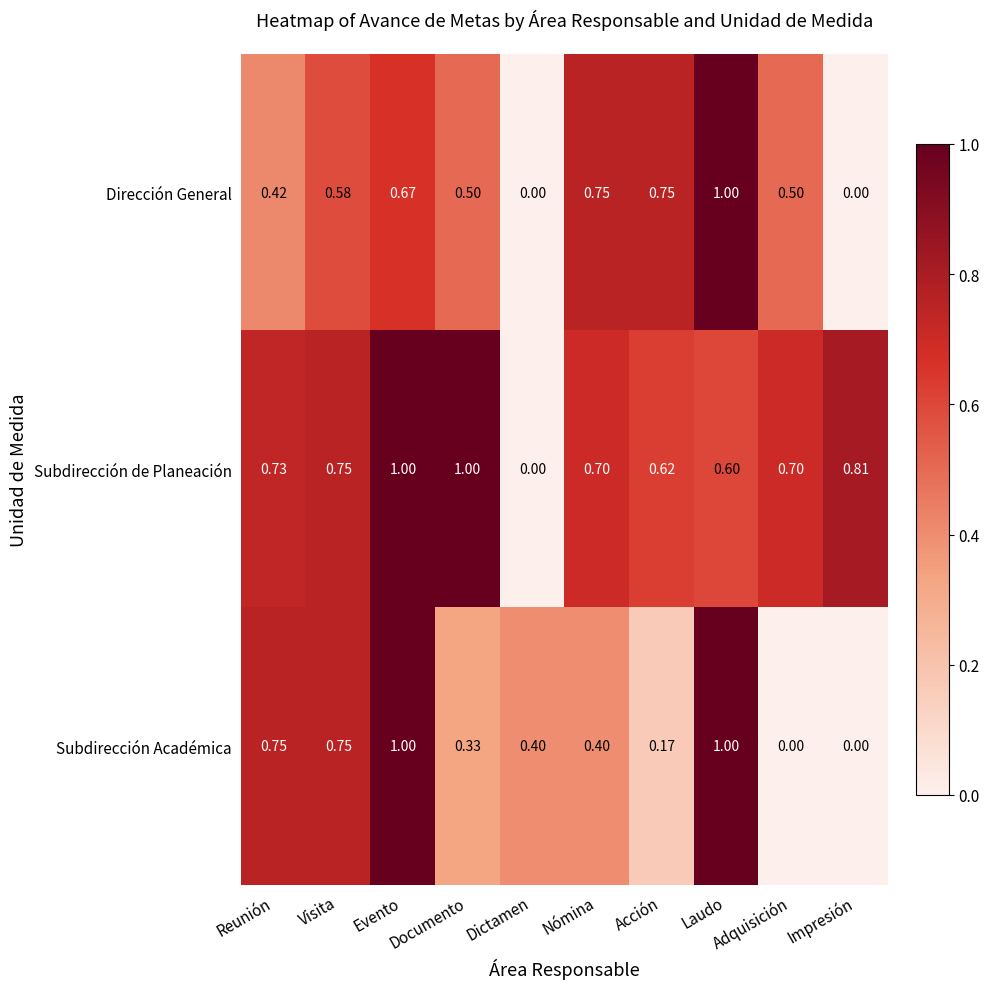

Rank the series by their average value, from highest to lowest.

Subdirección de Planeación, Dirección General, Subdirección Académica